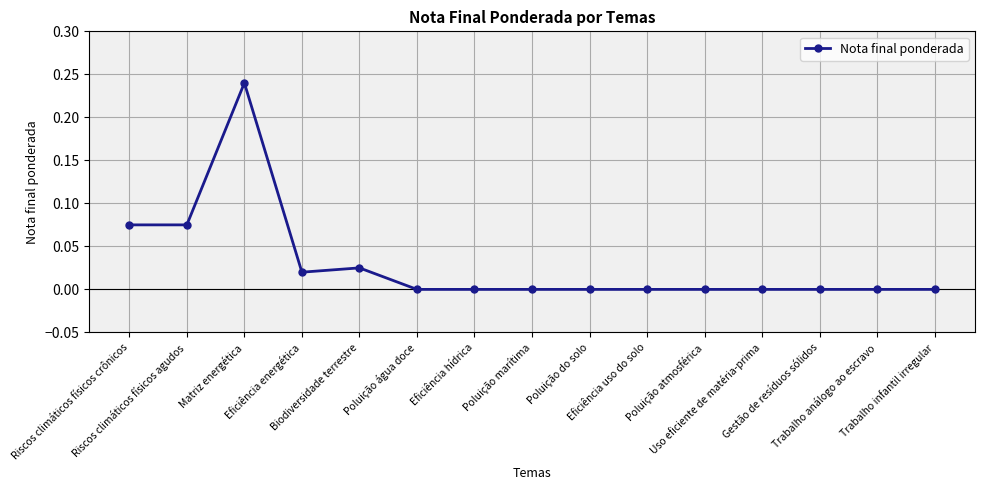

At which category does the chart reach its peak across all series?

Matriz energética